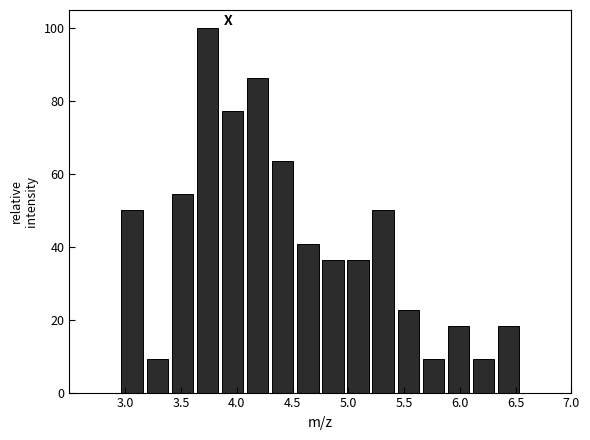

Reading left to right, transcribe this chart: for each bar, give the range it covers on the x-axis and its height. Neither the bar edges nor the heights are printed on the chart, so give them approximately, as read against the axes.

2.500 to 2.725: 0
2.725 to 2.950: 0
2.950 to 3.175: 50
3.175 to 3.400: 10
3.400 to 3.625: 54
3.625 to 3.850: 100
3.850 to 4.075: 78
4.075 to 4.300: 86
4.300 to 4.525: 64
4.525 to 4.750: 40
4.750 to 4.975: 36
4.975 to 5.200: 36
5.200 to 5.425: 50
5.425 to 5.650: 22
5.650 to 5.875: 10
5.875 to 6.100: 18
6.100 to 6.325: 10
6.325 to 6.550: 18
6.550 to 6.775: 0
6.775 to 7.000: 0